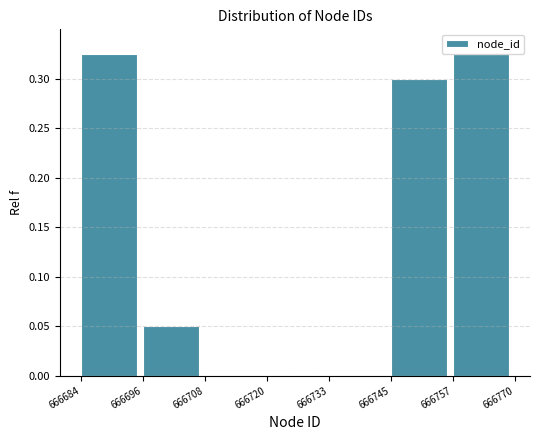

How tall is the bar that spans 666745 to 666757 on the x-axis? The values are not printed on the chart, so give them approximately, as read against the axis.

0.300